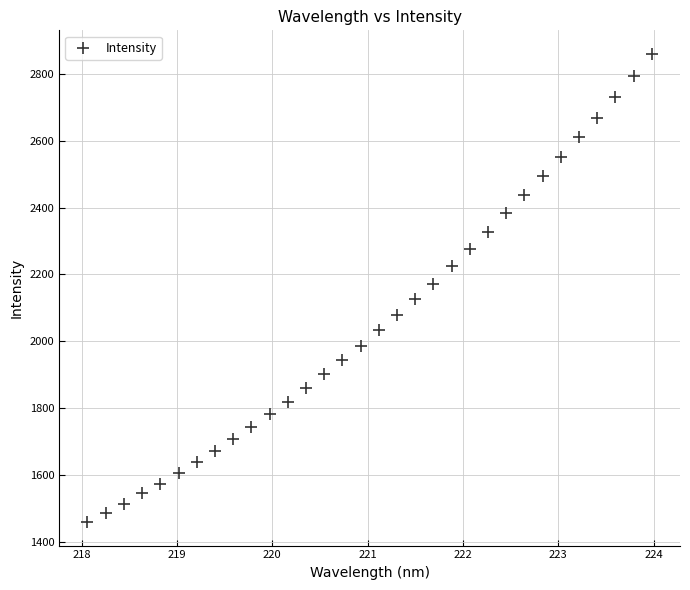

What is the range of X values (max minus min)?

5.9